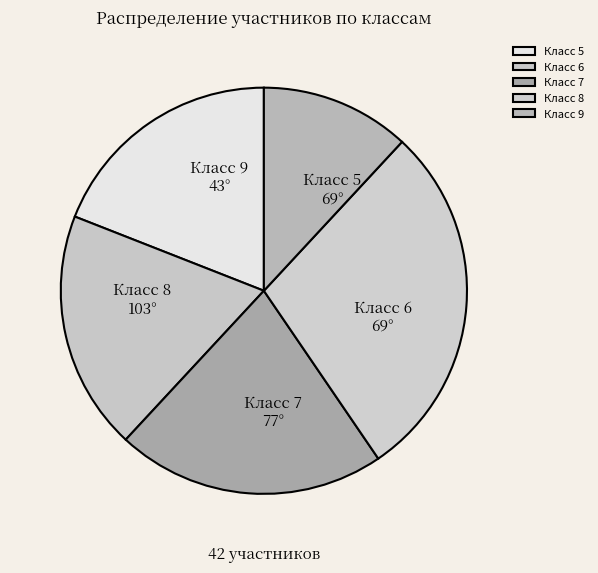

How many segments does this pie chart have?

5